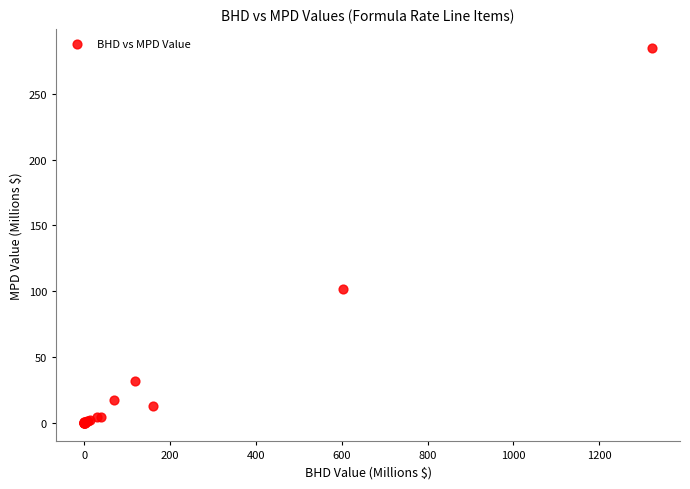

What Y value in the scatter plot is closest to 142?

101.6